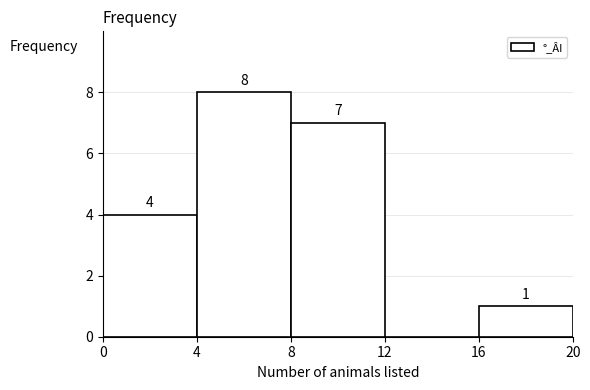

Which range on the x-axis has the tallest bar?

4 to 8